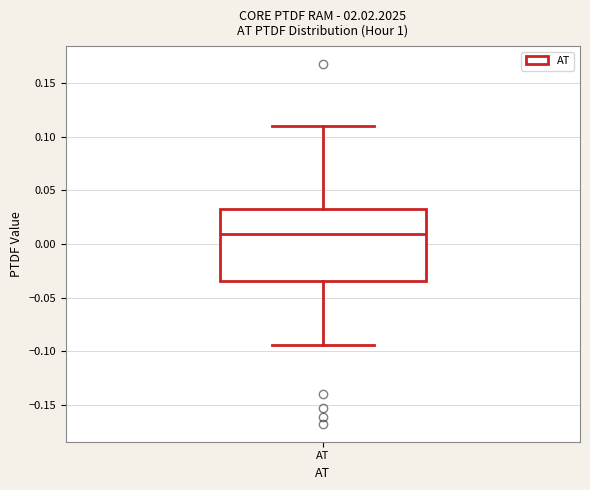

Transcribe this box plot: give where the median line is, the range the box spans, and where the two whiskers end, as read against the y-axis. The values are not printed on the chart, so give them approximately, as read against the axis.

median 0.010, box -0.035 to 0.035, whiskers -0.095 to 0.110